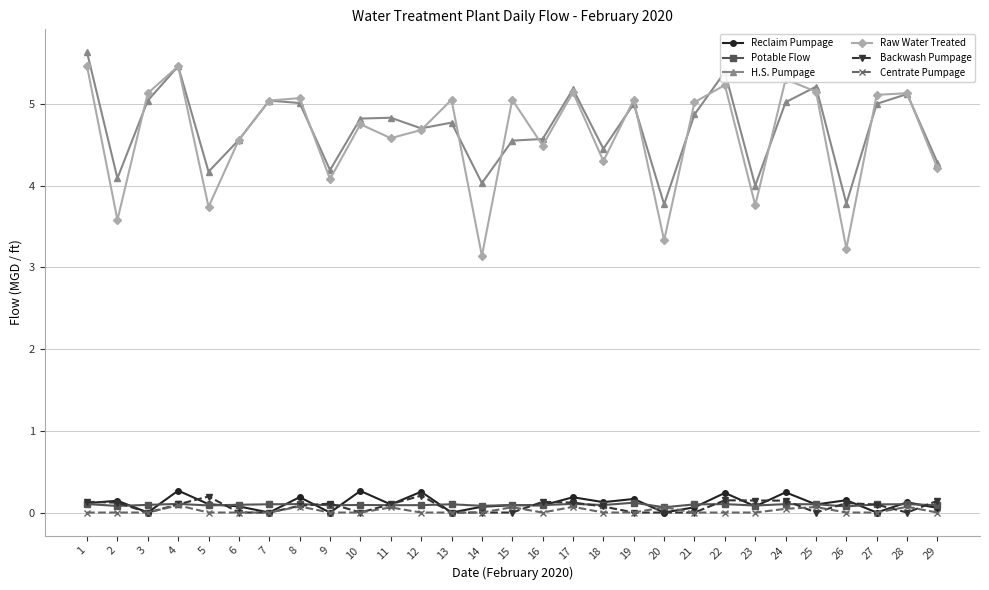

What is the sum of all Centrate Pumpage values?

0.6